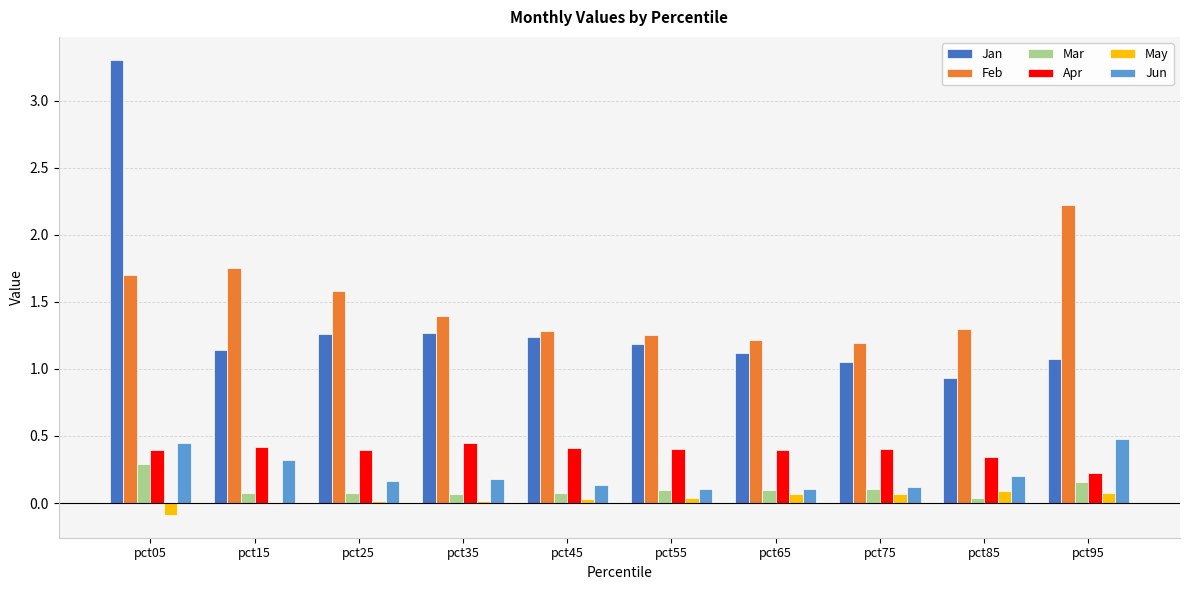

Is the value of Mar at pct75 greater than the value of Jun at pct05?

No